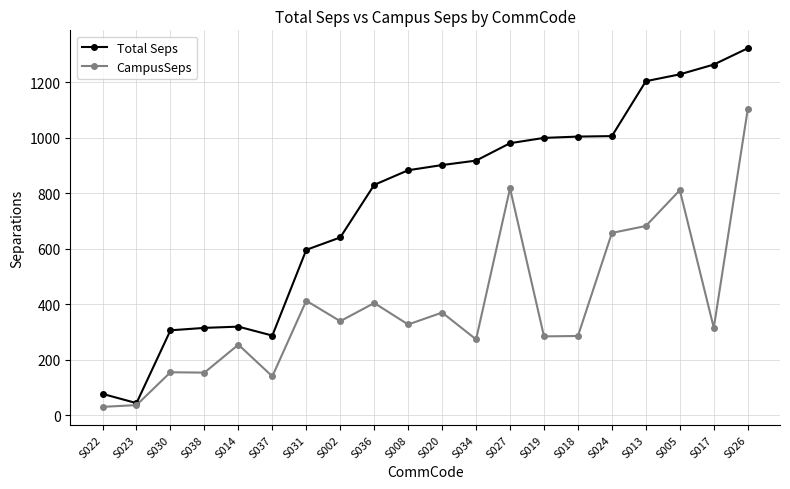

What is the value of the CampusSeps point at the 15th from the left?

284.9